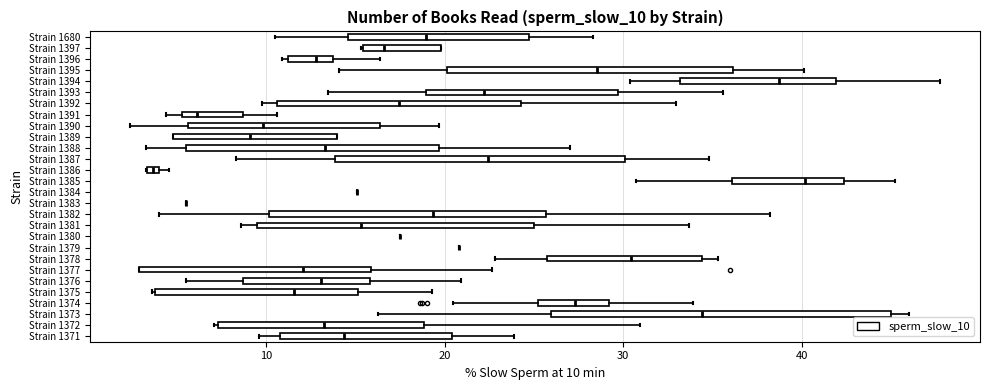

Which box is the widest, from its left edge to its right edge?

Strain 1373